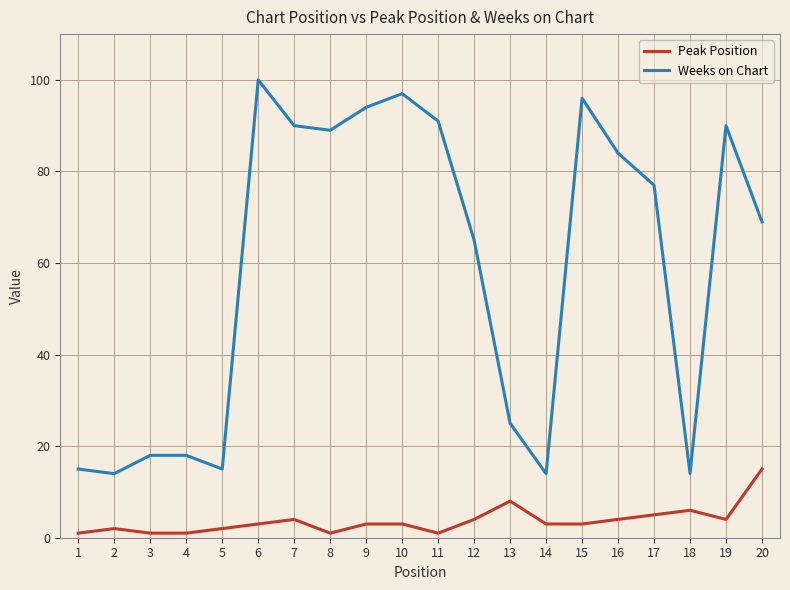

Reading left to right, list all the values displayed in this chart.

Peak Position: 1=1	2=2	3=1	4=1	5=2	6=3	7=4	8=1	9=3	10=3	11=1	12=4	13=8	14=3	15=3	16=4	17=5	18=6	19=4	20=15
Weeks on Chart: 1=15	2=14	3=18	4=18	5=15	6=100	7=90	8=89	9=94	10=97	11=91	12=65	13=25	14=14	15=96	16=84	17=77	18=14	19=90	20=69